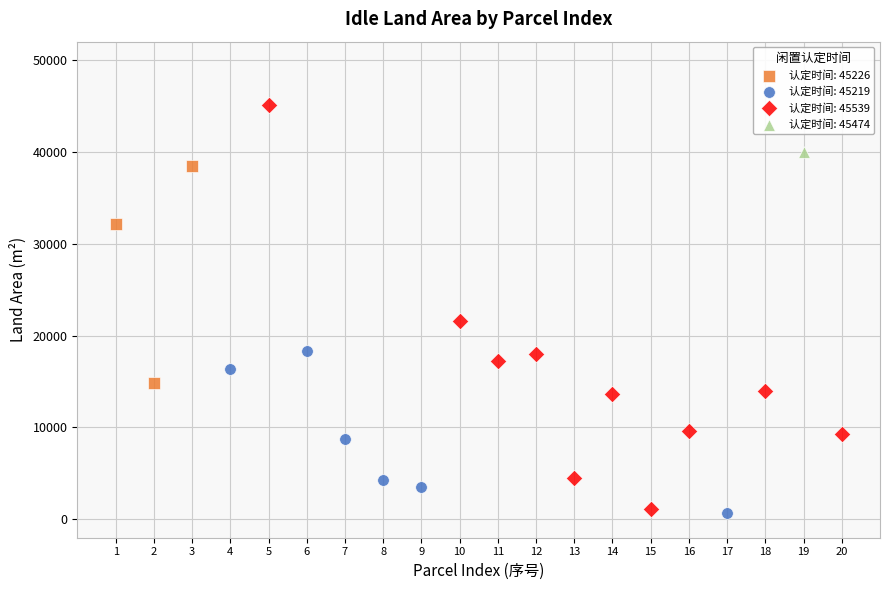

Which series contains the lowest Y value?

认定时间: 45219